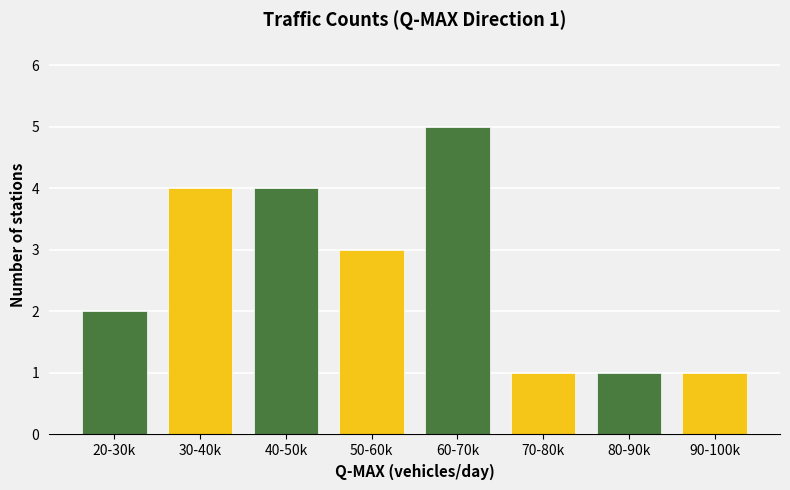

Reading right to left, extract all data points from this chart.

90-100k=1	80-90k=1	70-80k=1	60-70k=5	50-60k=3	40-50k=4	30-40k=4	20-30k=2